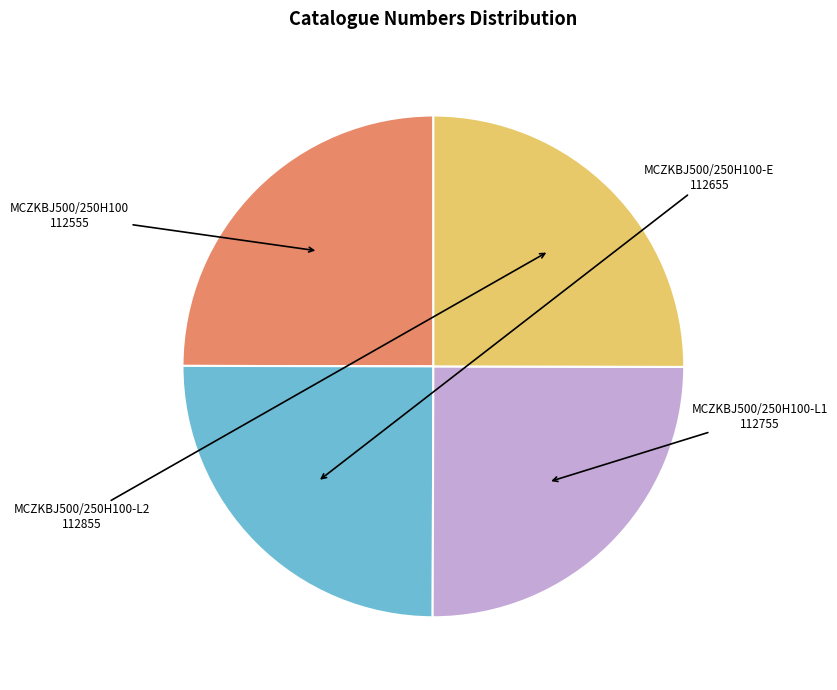

How many slices are in this pie chart?

4